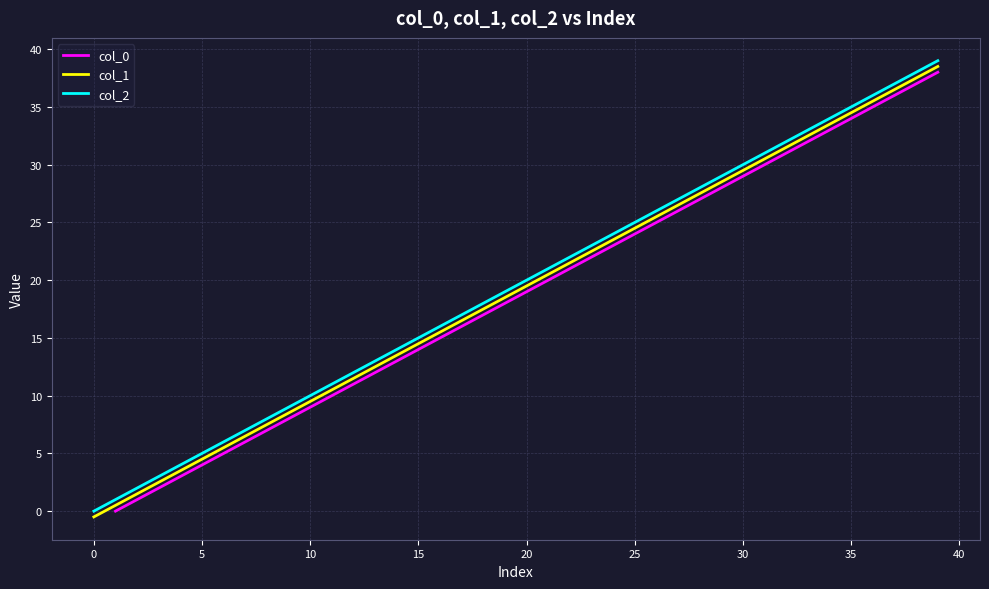

True or false: col_1 has a value of 37.5 at 38.

True